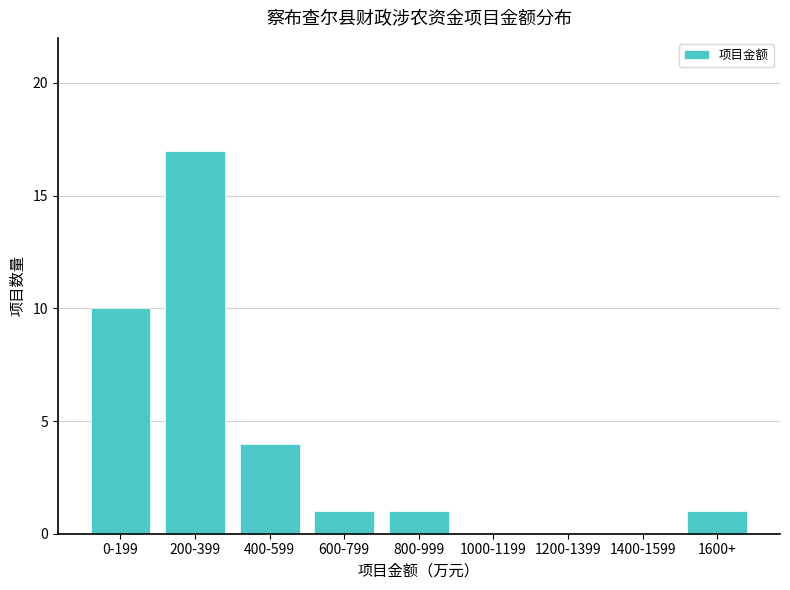

Reading left to right, transcribe all the data shown in this chart.

0-199=10	200-399=17	400-599=4	600-799=1	800-999=1	1000-1199=0	1200-1399=0	1400-1599=0	1600+=1